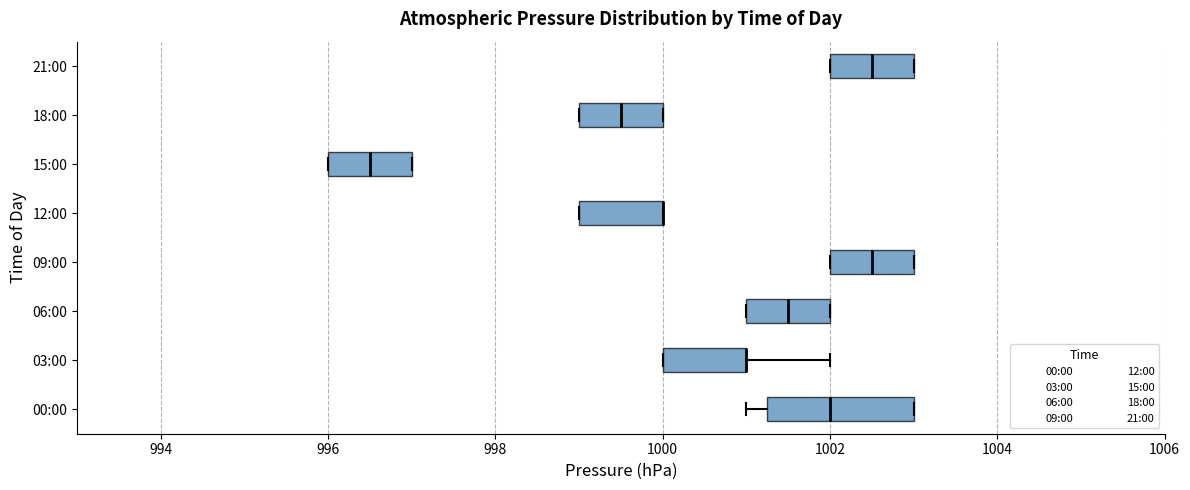

Reading bottom to top, read every box against the x-axis: the position of its median line, the range the box covers, and the ends of its whiskers. The values are not printed on the chart, so give them approximately, as read against the axis.

00:00: median 1002.0, box 1001.2 to 1003.0, whiskers 1001.0 to 1003.0
03:00: median 1001.0 (drawn on the box's right edge), box 1000.0 to 1001.0, whiskers 1000.0 to 1002.0
06:00: median 1001.6, box 1001.0 to 1002.0, whiskers 1001.0 to 1002.0
09:00: median 1002.6, box 1002.0 to 1003.0, whiskers 1002.0 to 1003.0
12:00: median 1000.0 (drawn on the box's right edge), box 999.0 to 1000.0, whiskers 999.0 to 1000.0
15:00: median 996.6, box 996.0 to 997.0, whiskers 996.0 to 997.0
18:00: median 999.6, box 999.0 to 1000.0, whiskers 999.0 to 1000.0
21:00: median 1002.6, box 1002.0 to 1003.0, whiskers 1002.0 to 1003.0